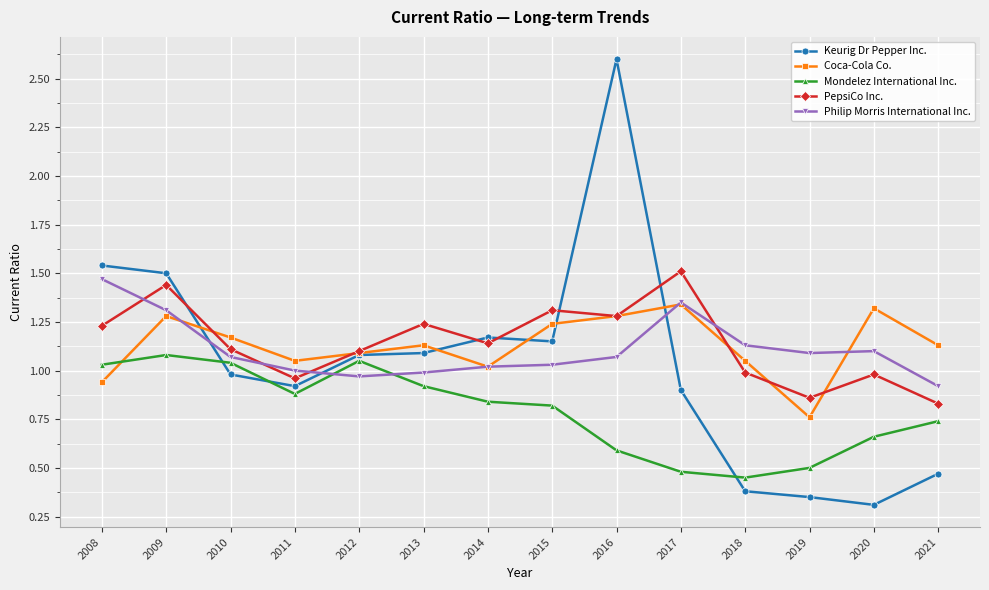

The value of Mondelez International Inc. at 2011 is 0.9. True or false?

True